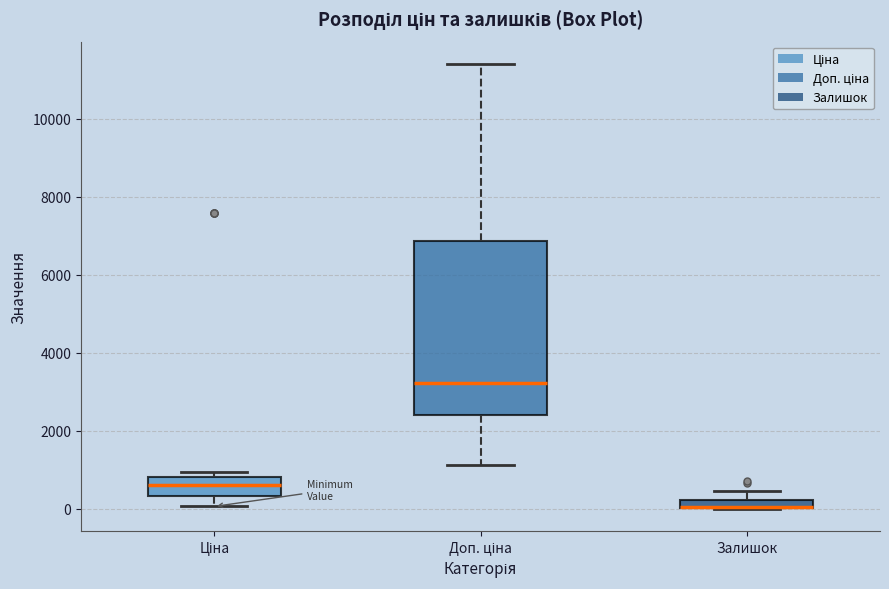

Where is the upper edge of the box for Залишок on the y-axis? The values are not printed on the chart, so give them approximately, as read against the axis.

200